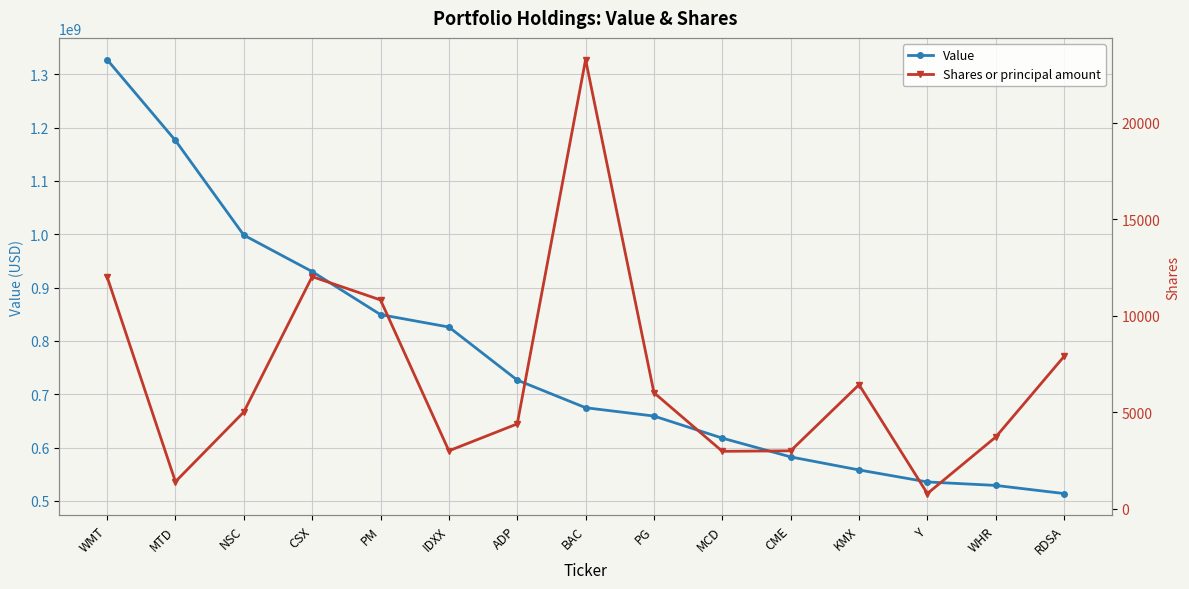

What is the total value across all series at PG?

659003010